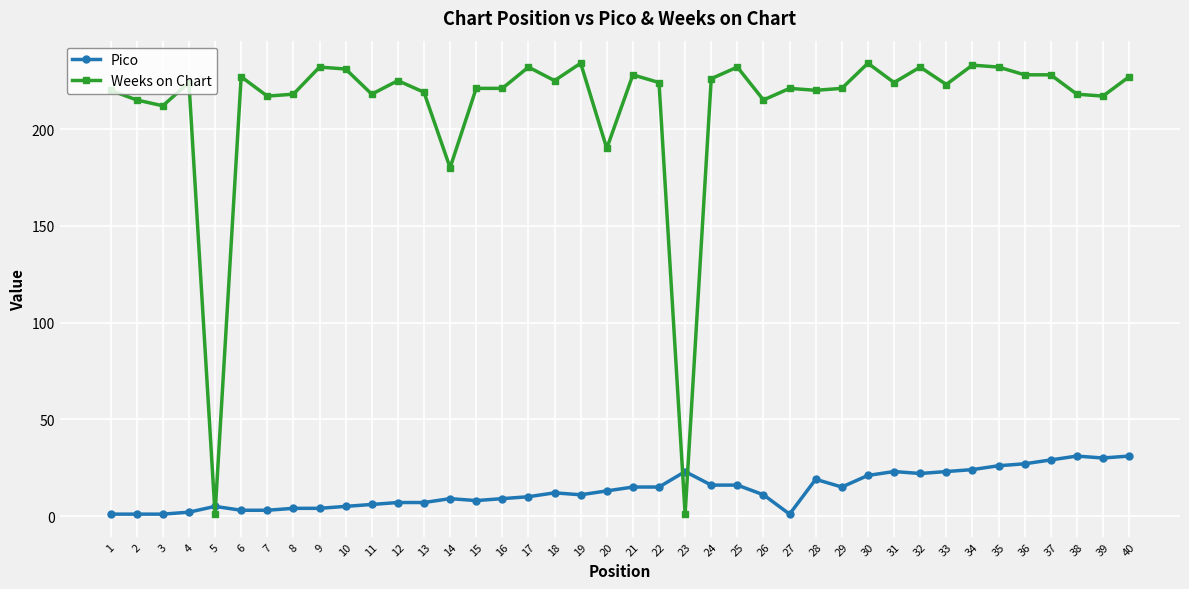

How many lines are shown in the chart?

2